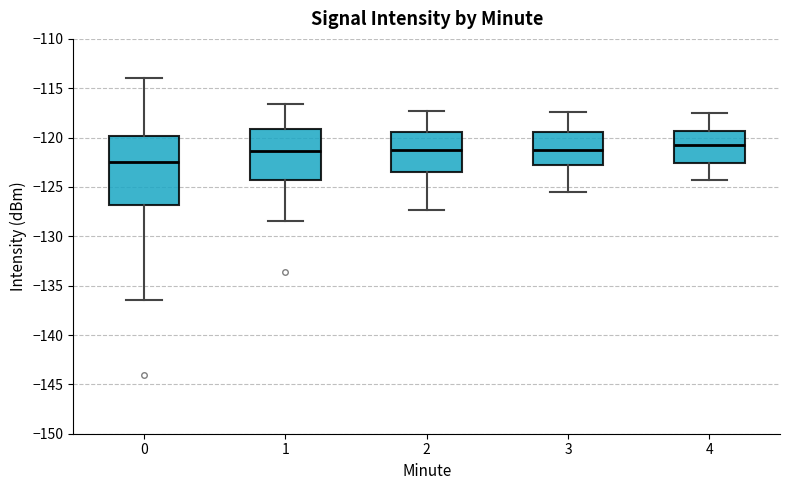

Which box's median line is the highest?

4